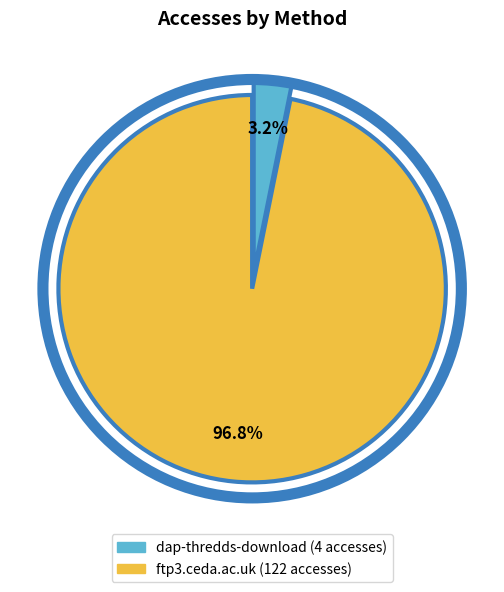

True or false: ftp3.ceda.ac.uk accounts for 92% of the total.

False